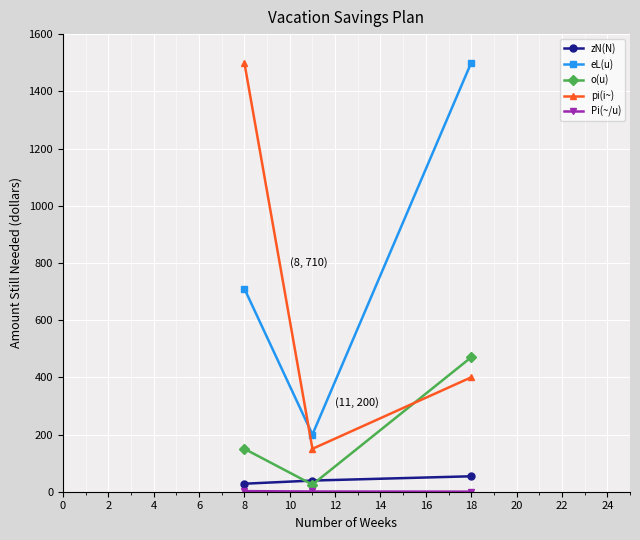

What is the maximum value shown in the chart?

1500.0